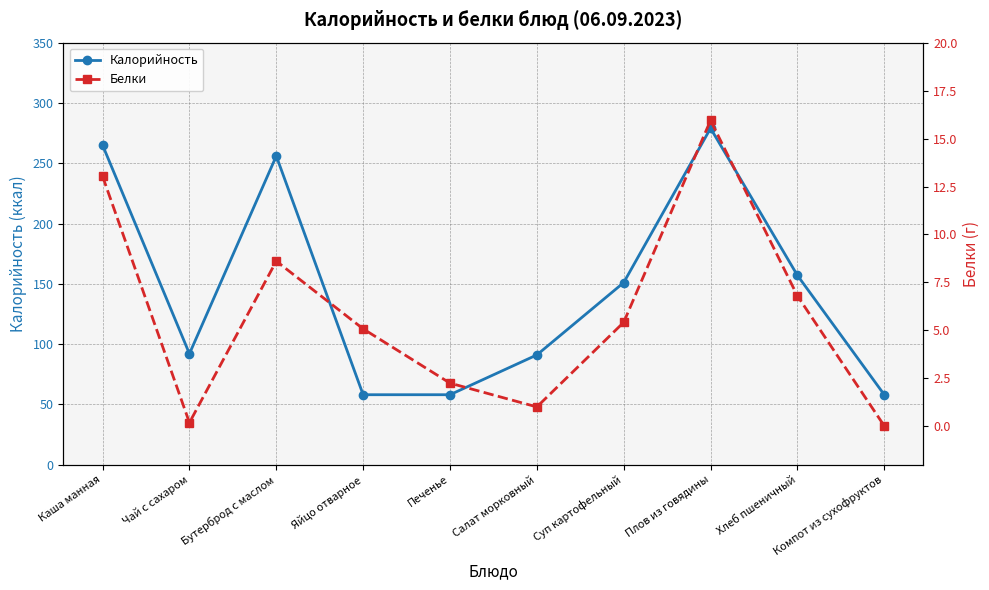

True or false: Белки and Калорийность cross at least once.

False